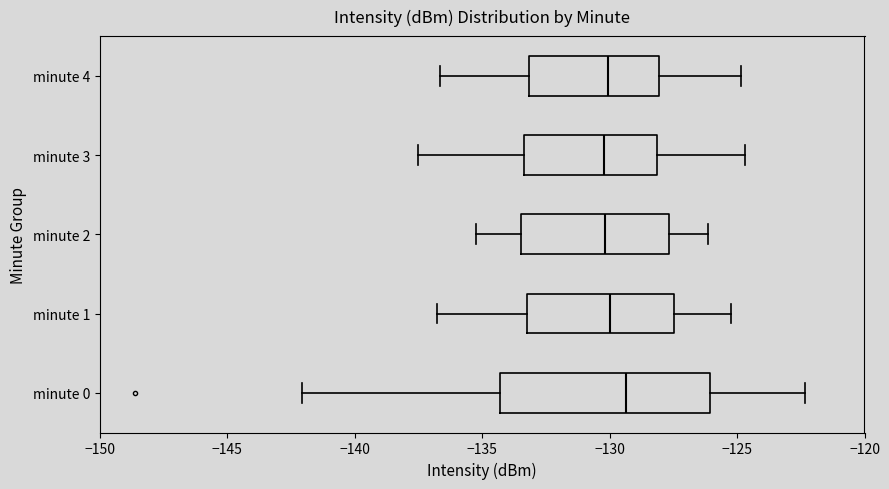

Reading bottom to top, transcribe this box plot: for each box, give where its median line is, the range the box spans, and where its two whiskers end, as read against the x-axis. The values are not printed on the chart, so give them approximately, as read against the axis.

minute 0: median -129.5, box -134.5 to -126.0, whiskers -142.0 to -122.5
minute 1: median -130.0, box -133.5 to -127.5, whiskers -137.0 to -125.0
minute 2: median -130.0, box -133.5 to -127.5, whiskers -135.0 to -126.0
minute 3: median -130.0, box -133.5 to -128.0, whiskers -137.5 to -124.5
minute 4: median -130.0, box -133.0 to -128.0, whiskers -136.5 to -125.0